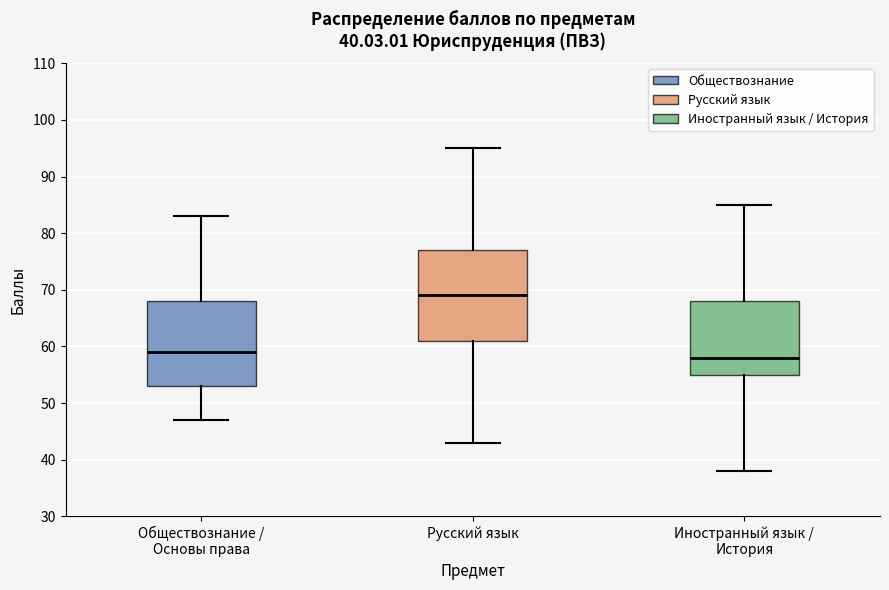

Reading left to right, transcribe this box plot: for each box, give where its median line is, the range the box spans, and where its two whiskers end, as read against the y-axis. The values are not printed on the chart, so give them approximately, as read against the axis.

Обществознание / Основы права: median 59, box 53 to 68, whiskers 47 to 83
Русский язык: median 69, box 61 to 77, whiskers 43 to 95
Иностранный язык / История: median 58, box 55 to 68, whiskers 38 to 85